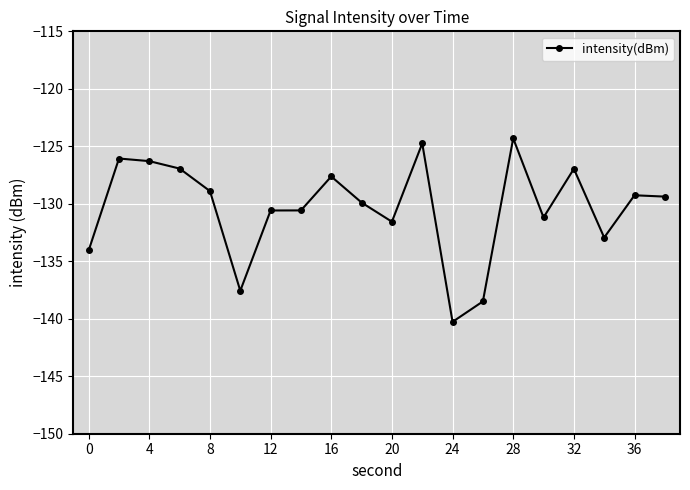

True or false: the data has more than 0 interior local peaks.

True